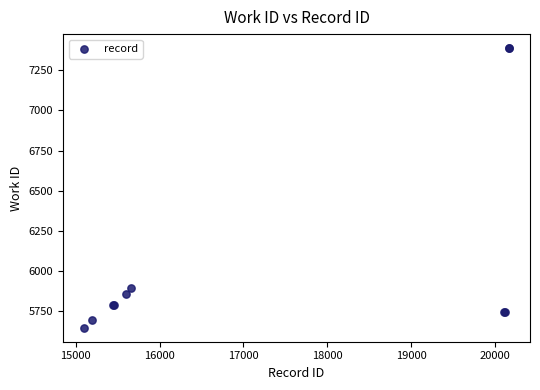

What Y value in the scatter plot is closest to 6518?

5898